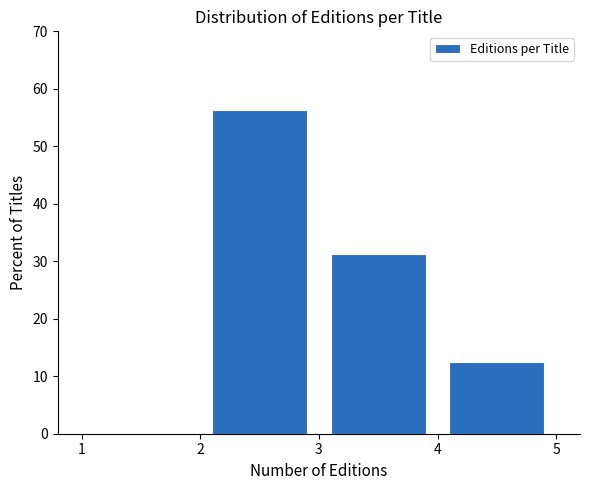

Reading left to right, transcribe this chart: for each bar, give the range it covers on the x-axis and its height. The values are not printed on the chart, so give them approximately, as read against the axis.

1 to 2: 0
2 to 3: 56
3 to 4: 31
4 to 5: 13